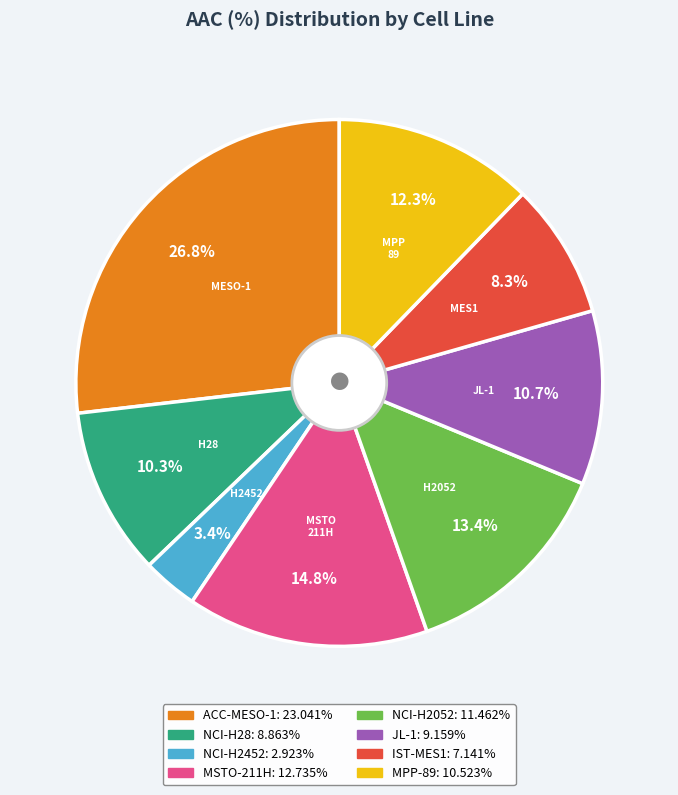

Is it true that ACC-MESO-1 is 18% of the pie?

False